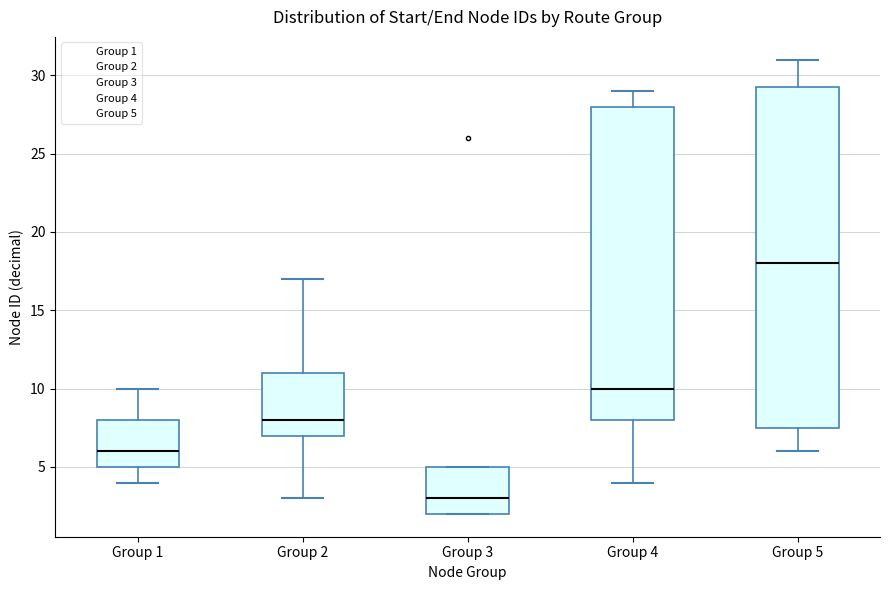

Reading left to right, transcribe this box plot: for each box, give where its median line is, the range the box spans, and where its two whiskers end, as read against the y-axis. The values are not printed on the chart, so give them approximately, as read against the axis.

Group 1: median 6.0, box 5.0 to 8.0, whiskers 4.0 to 10.0
Group 2: median 8.0, box 7.0 to 11.0, whiskers 3.0 to 17.0
Group 3: median 3.0, box 2.0 to 5.0, whiskers 2.0 to 5.0
Group 4: median 10.0, box 8.0 to 28.0, whiskers 4.0 to 29.0
Group 5: median 18.0, box 7.5 to 29.5, whiskers 6.0 to 31.0